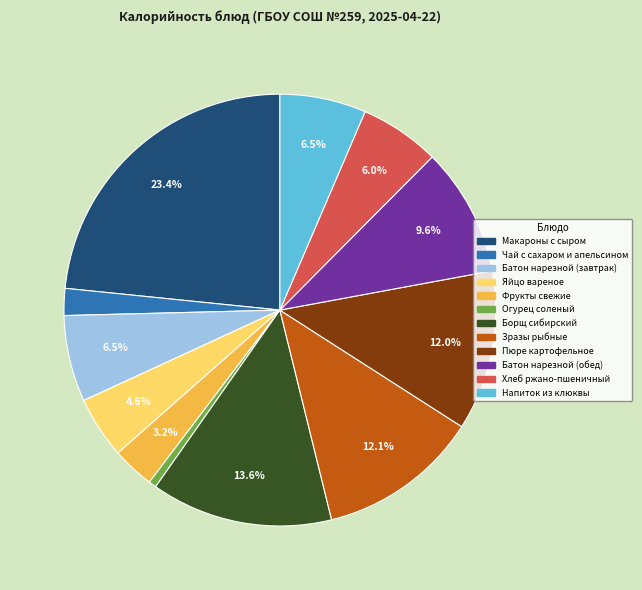

Which category has the smallest portion of the pie?

Огурец соленый